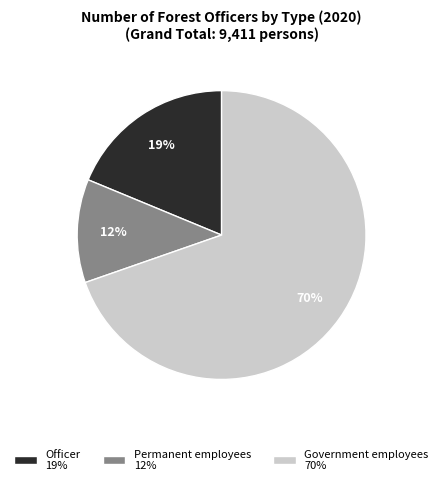

Count the number of slices in the pie.

3